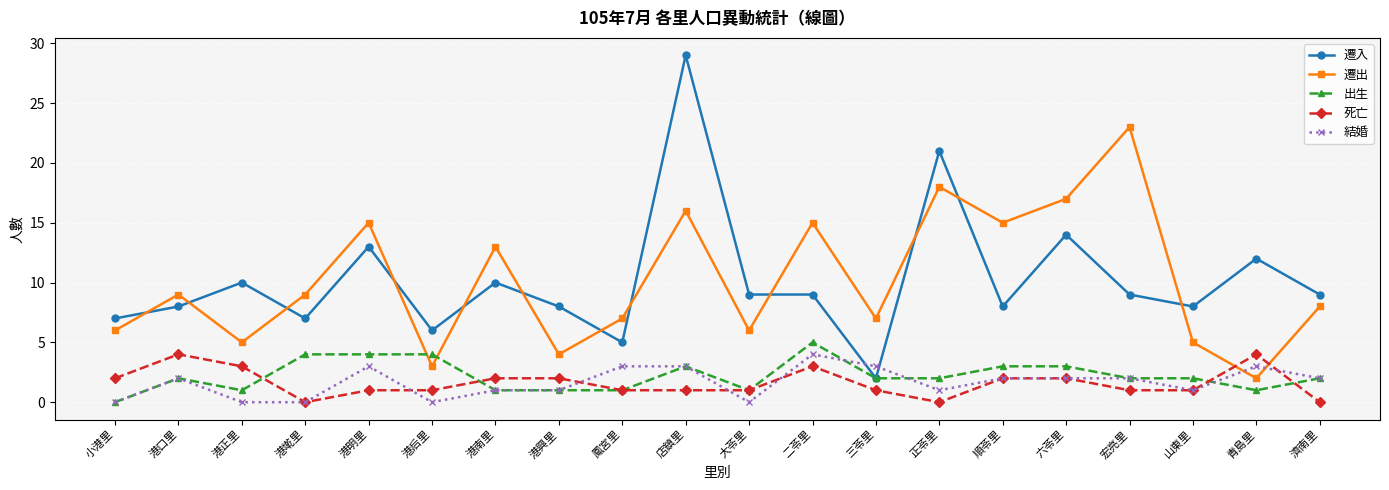

At which category is the sum across all series the highest?

店鎮里